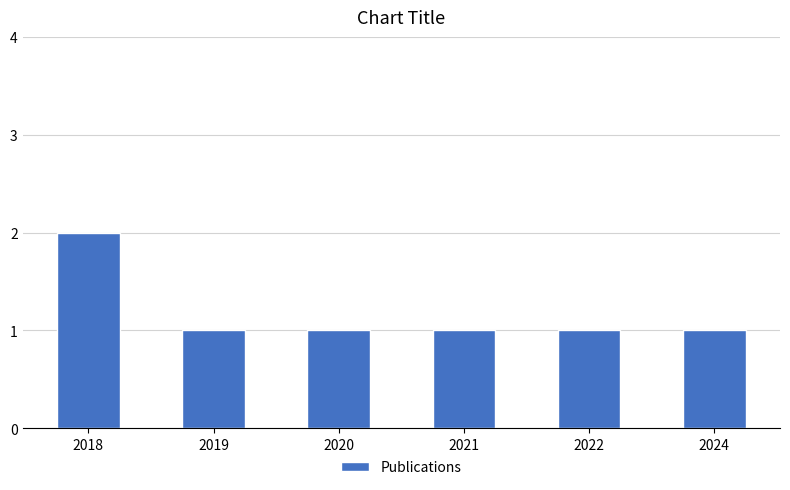

How many bars are there in total?

6